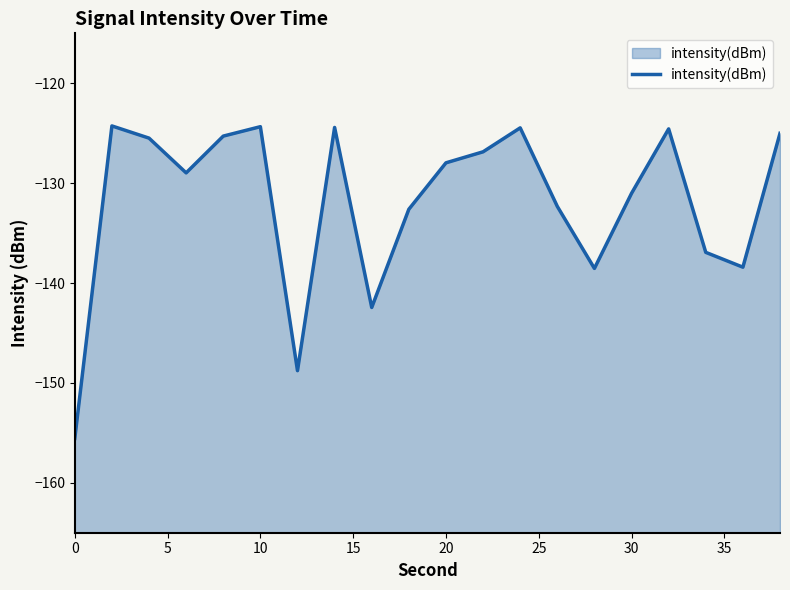

Is it true that the value at 20 is -128.0?

True